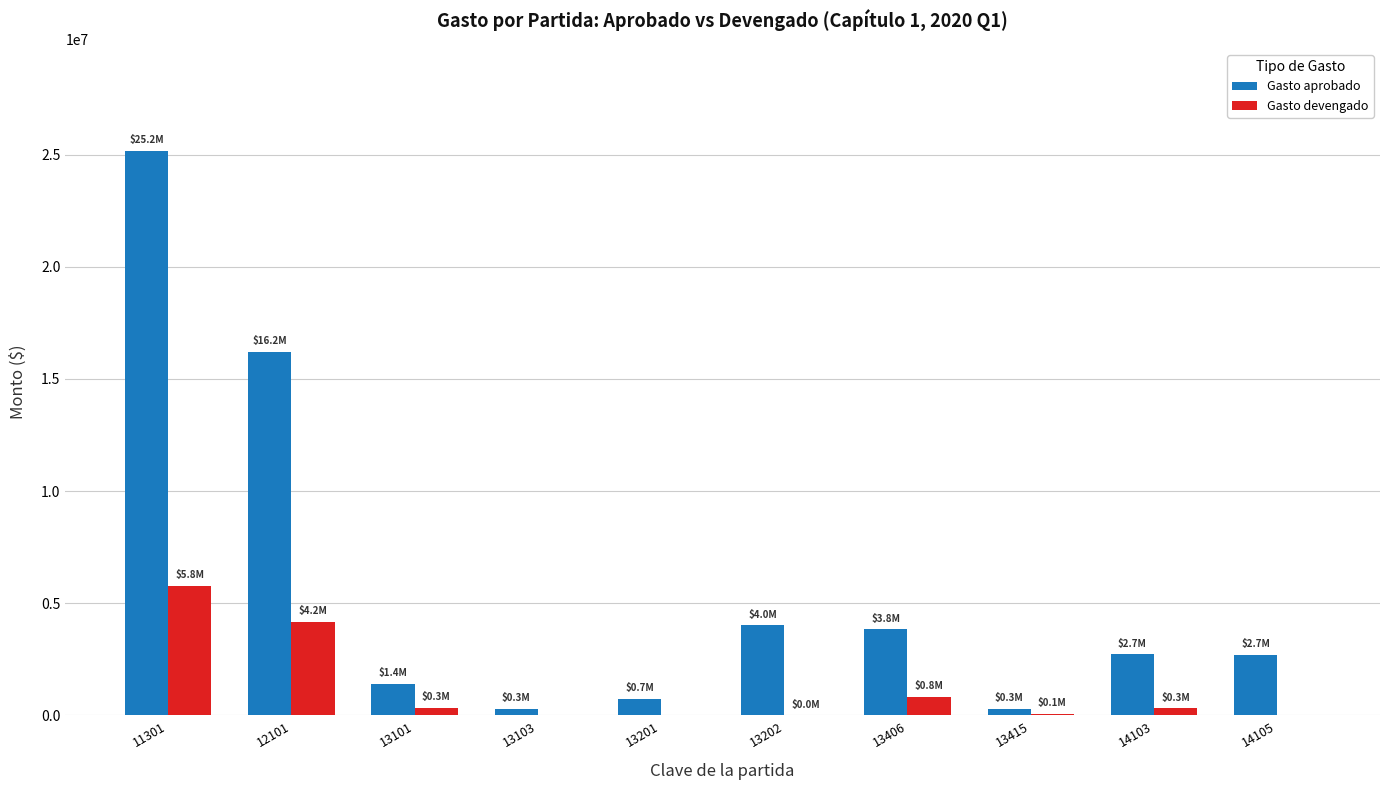

How many data points in Gasto aprobado are above 2733132?

5